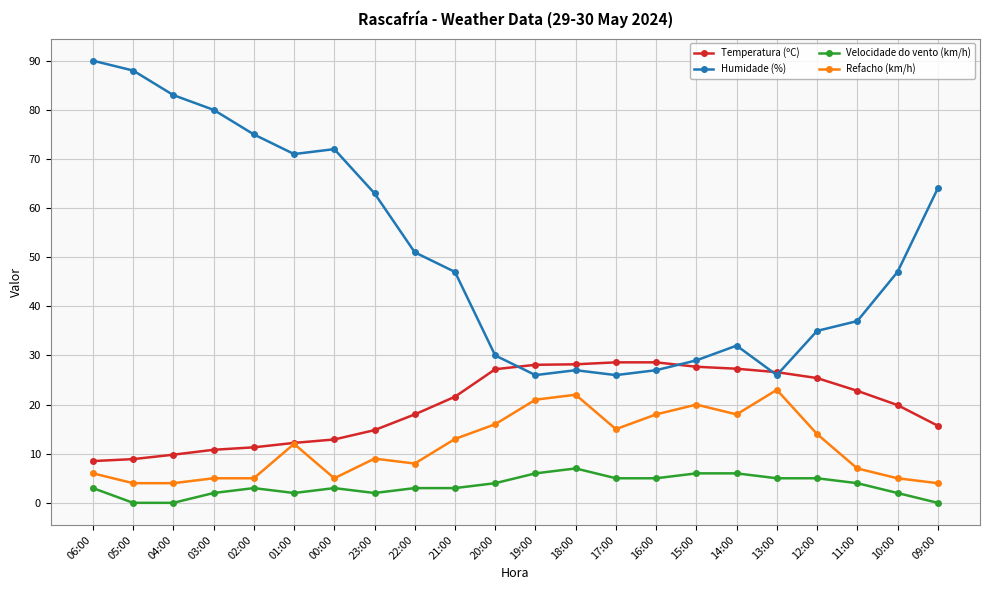

What is the maximum value shown in the chart?

90.0